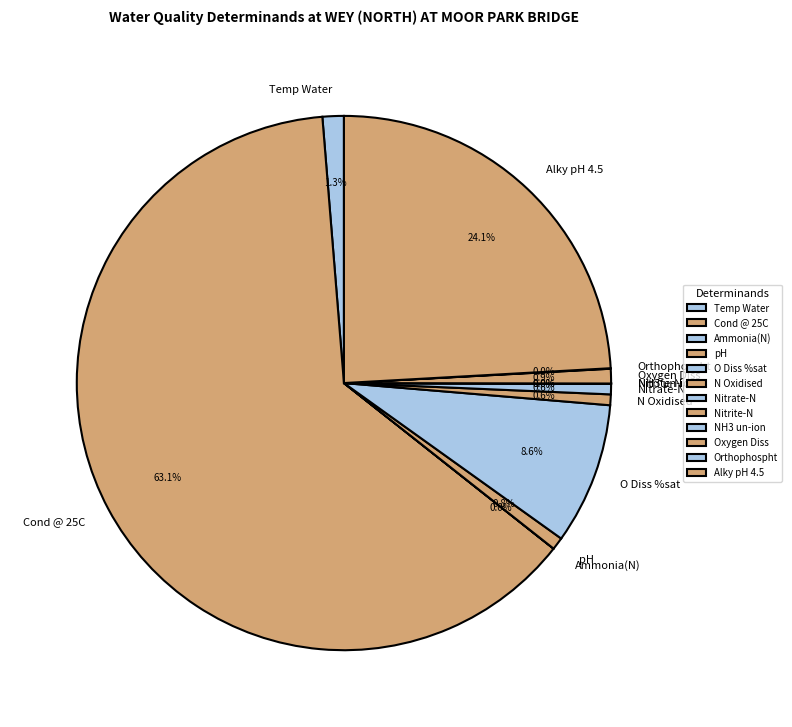

The pH slice represents 11% of the pie. True or false?

False